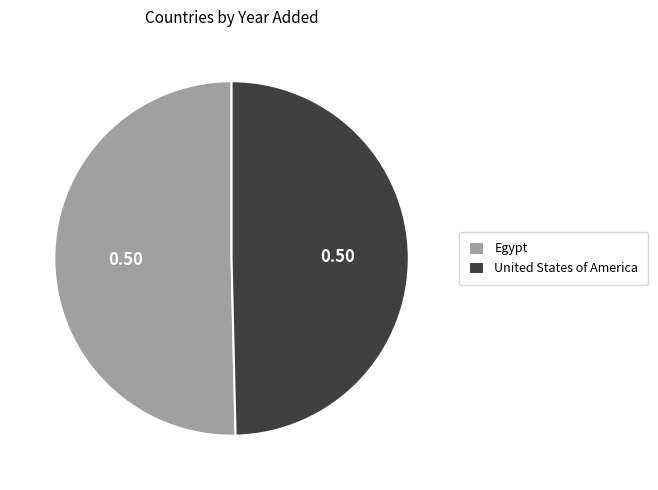

Rank the categories by value from highest to lowest.

Egypt, United States of America